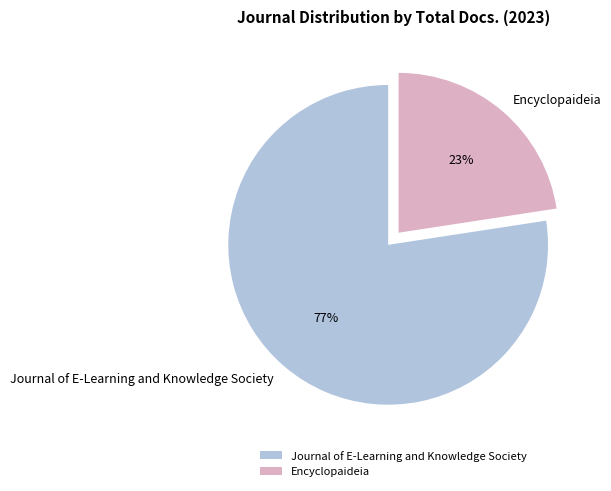

Which slice is the smallest?

Encyclopaideia